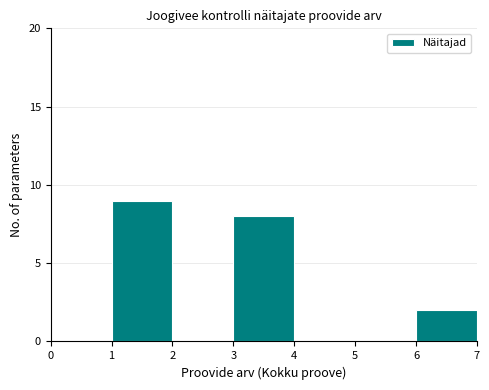

Reading left to right, list every bar in this chart as the range it spans on the x-axis followed by its height. The values are not printed on the chart, so give them approximately, as read against the axis.

0 to 1: 0
1 to 2: 9
2 to 3: 0
3 to 4: 8
4 to 5: 0
5 to 6: 0
6 to 7: 2